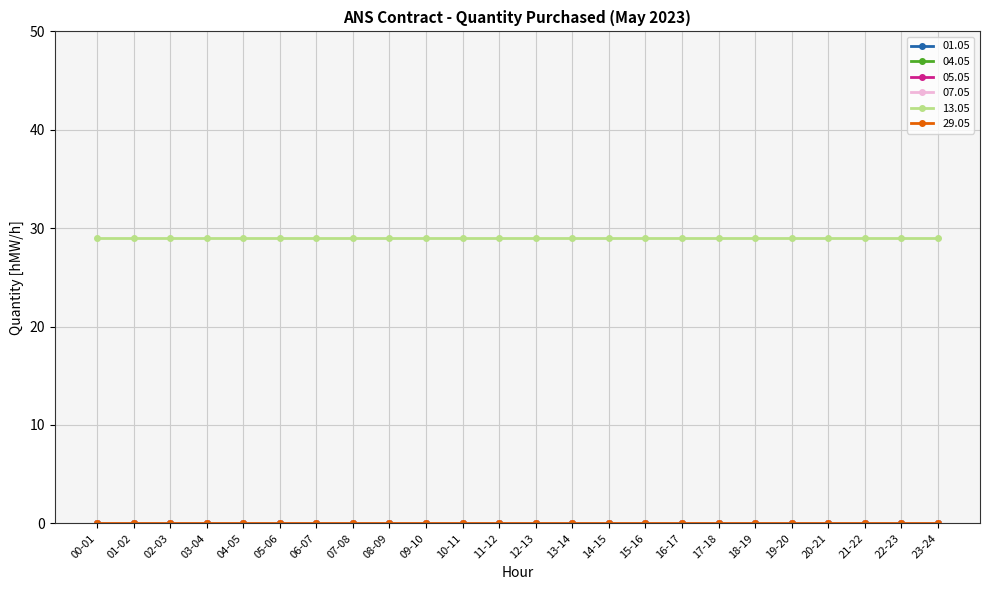

Is this an area chart (filled region under the line)?

No